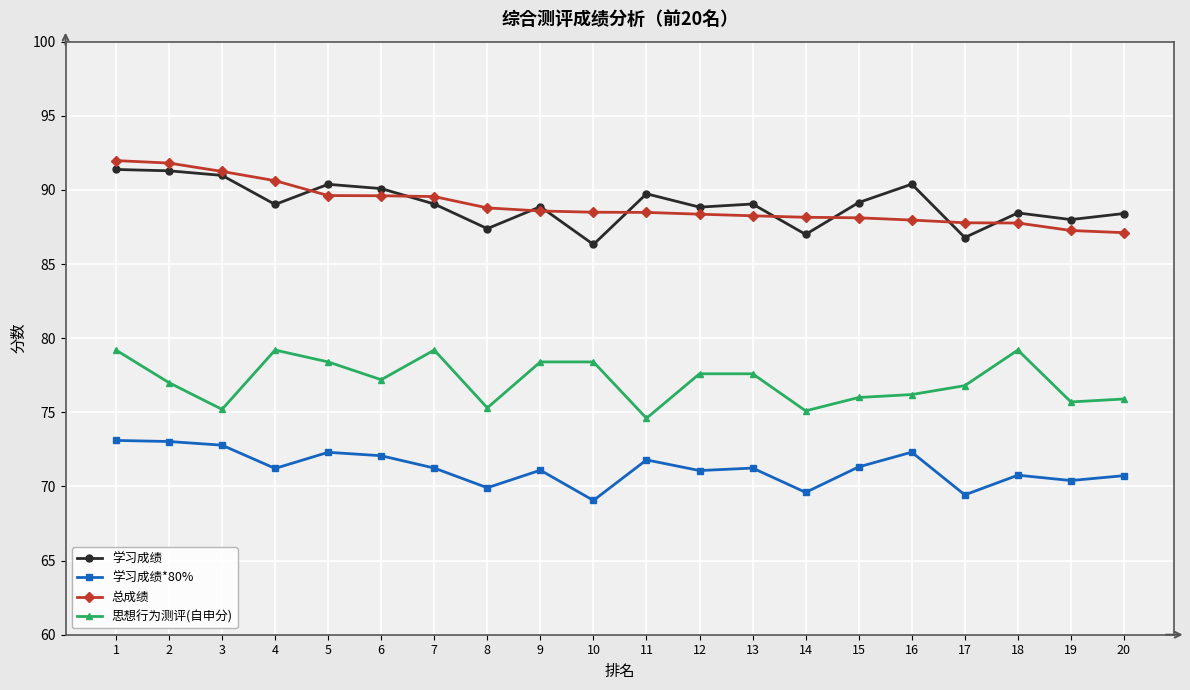

What is the total value across all series at 15?

324.6